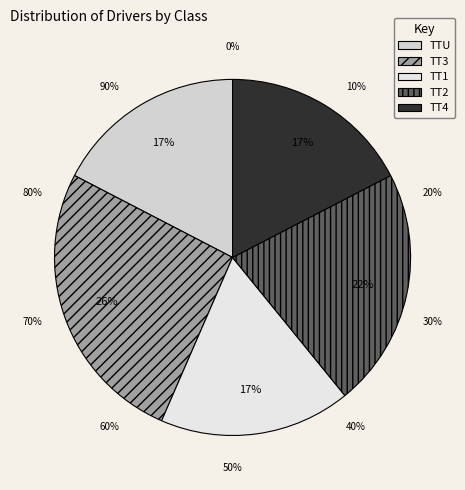

What percentage is the TT2 slice, to the nearest percent?

22%